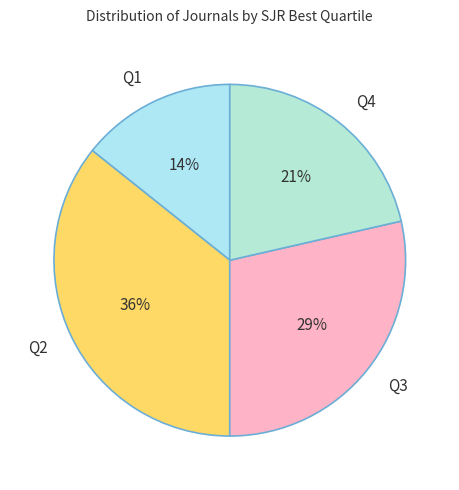

Is it true that Q4 is 16% of the pie?

False